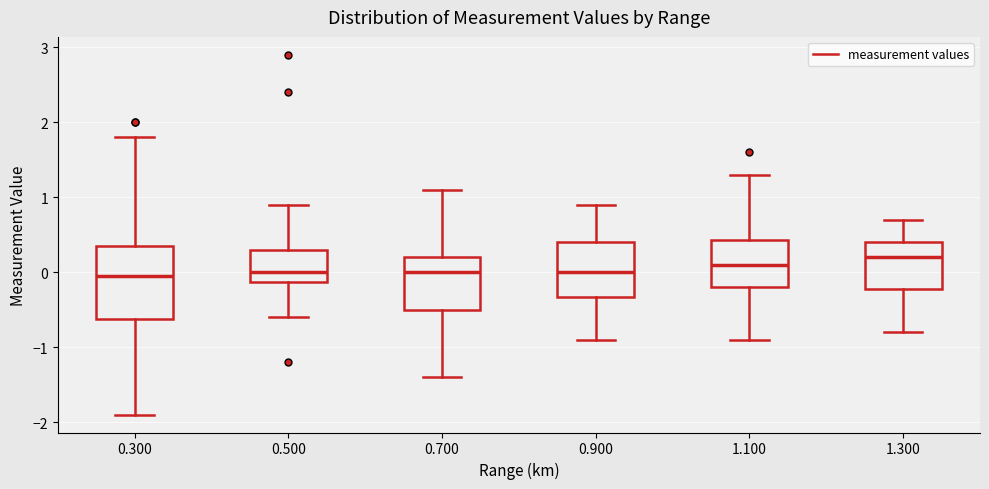

Reading left to right, transcribe this box plot: for each box, give where its median line is, the range the box spans, and where its two whiskers end, as read against the y-axis. The values are not printed on the chart, so give them approximately, as read against the axis.

0.300: median 0.0, box -0.6 to 0.4, whiskers -1.9 to 1.8
0.500: median 0.0, box -0.1 to 0.3, whiskers -0.6 to 0.9
0.700: median 0.0, box -0.5 to 0.2, whiskers -1.4 to 1.1
0.900: median 0.0, box -0.3 to 0.4, whiskers -0.9 to 0.9
1.100: median 0.1, box -0.2 to 0.4, whiskers -0.9 to 1.3
1.300: median 0.2, box -0.2 to 0.4, whiskers -0.8 to 0.7